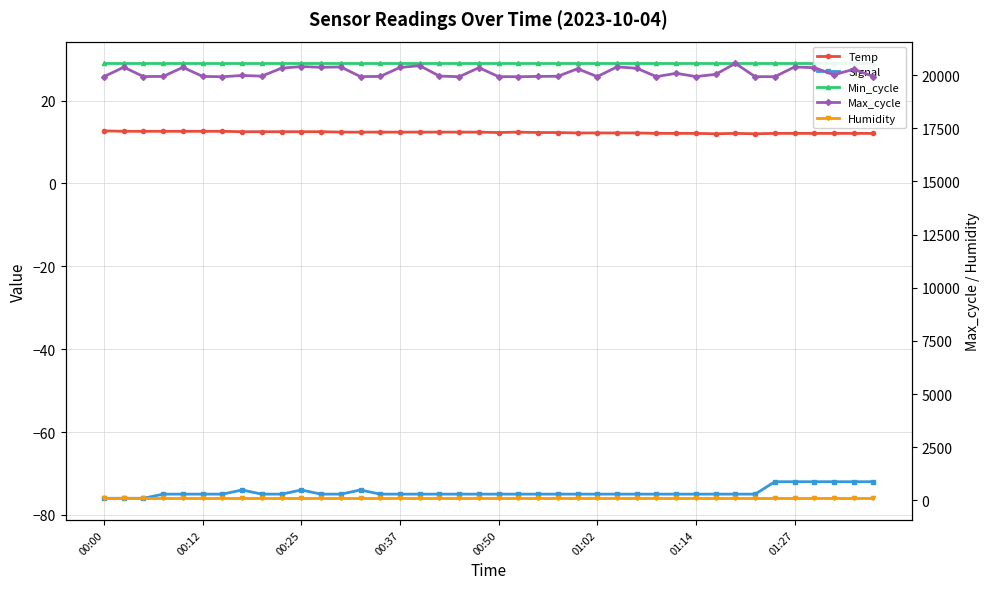

True or false: Temp and Signal cross at least once.

False